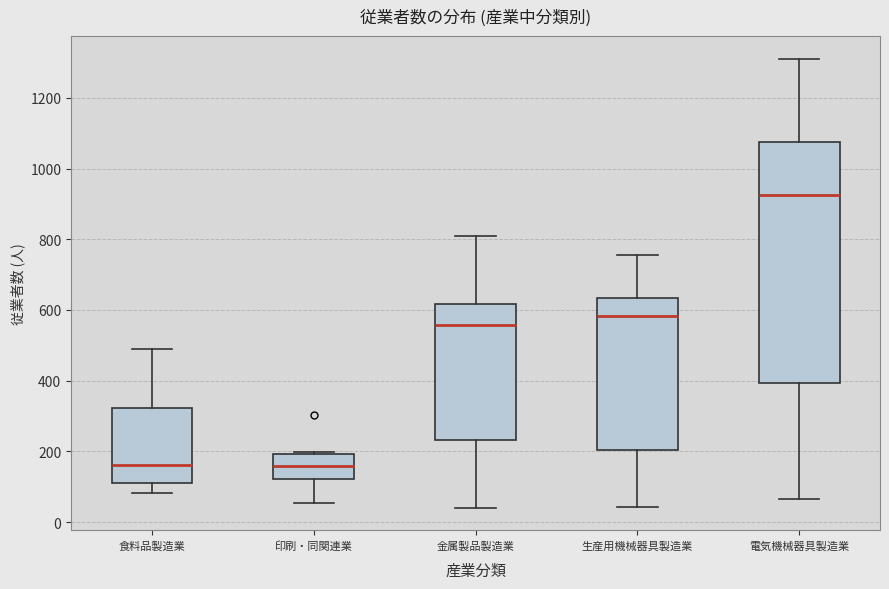

Reading left to right, read every box against the y-axis: the position of its median line, the range the box covers, and the ends of its whiskers. The values are not printed on the chart, so give them approximately, as read against the axis.

食料品製造業: median 160, box 120 to 320, whiskers 80 to 480
印刷・同関連業: median 160, box 120 to 200, whiskers 60 to 200
金属製品製造業: median 560, box 240 to 620, whiskers 40 to 800
生産用機械器具製造業: median 580, box 200 to 640, whiskers 40 to 760
電気機械器具製造業: median 920, box 400 to 1080, whiskers 60 to 1320